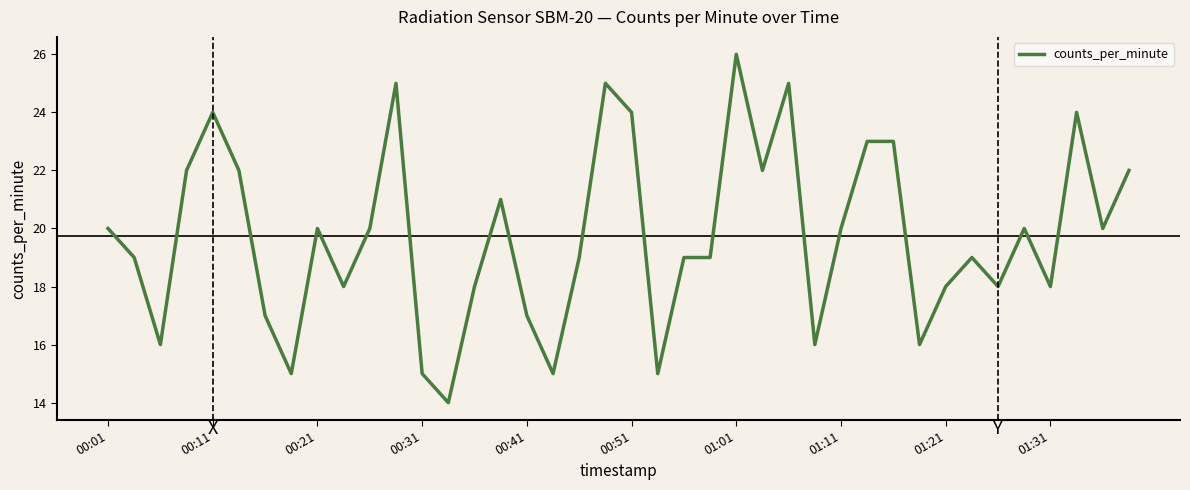

What is the smallest value displayed?

14